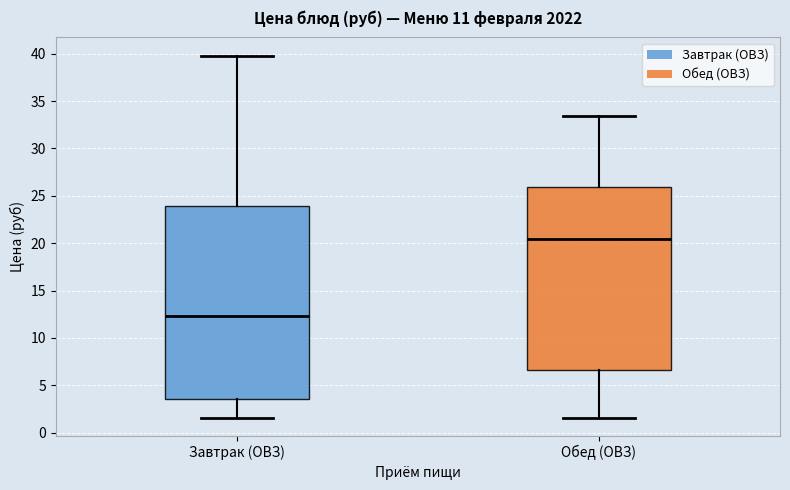

Reading left to right, read every box against the y-axis: the position of its median line, the range the box covers, and the ends of its whiskers. The values are not printed on the chart, so give them approximately, as read against the axis.

Завтрак (ОВЗ): median 12.5, box 3.5 to 24.0, whiskers 1.5 to 40.0
Обед (ОВЗ): median 20.5, box 6.5 to 26.0, whiskers 1.5 to 33.5